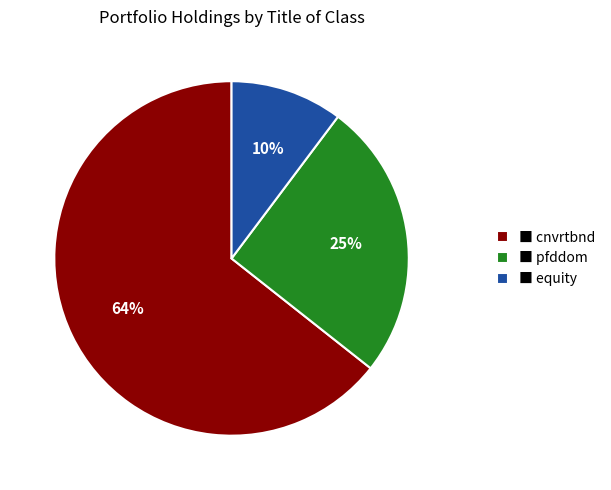

Rank the categories by value from lowest to highest.

■ equity, ■ pfddom, ■ cnvrtbnd